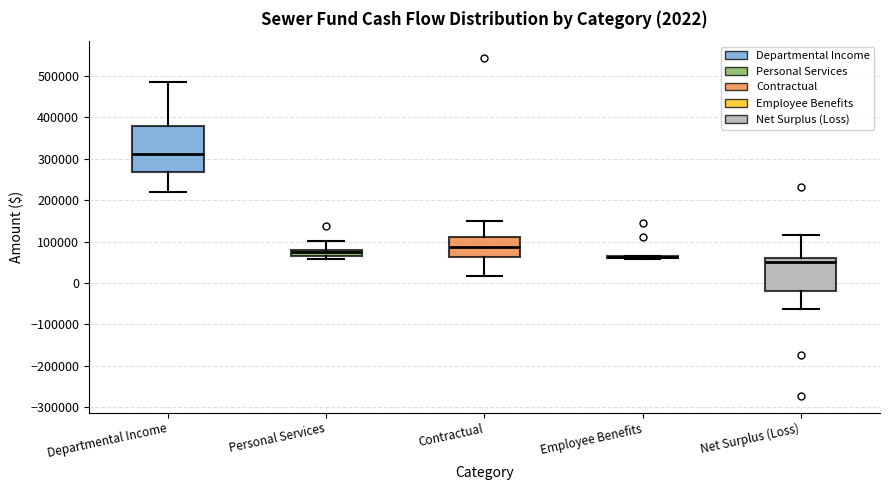

Comparing the boxes themselves (not the whiskers), which one is the tallest?

Departmental Income